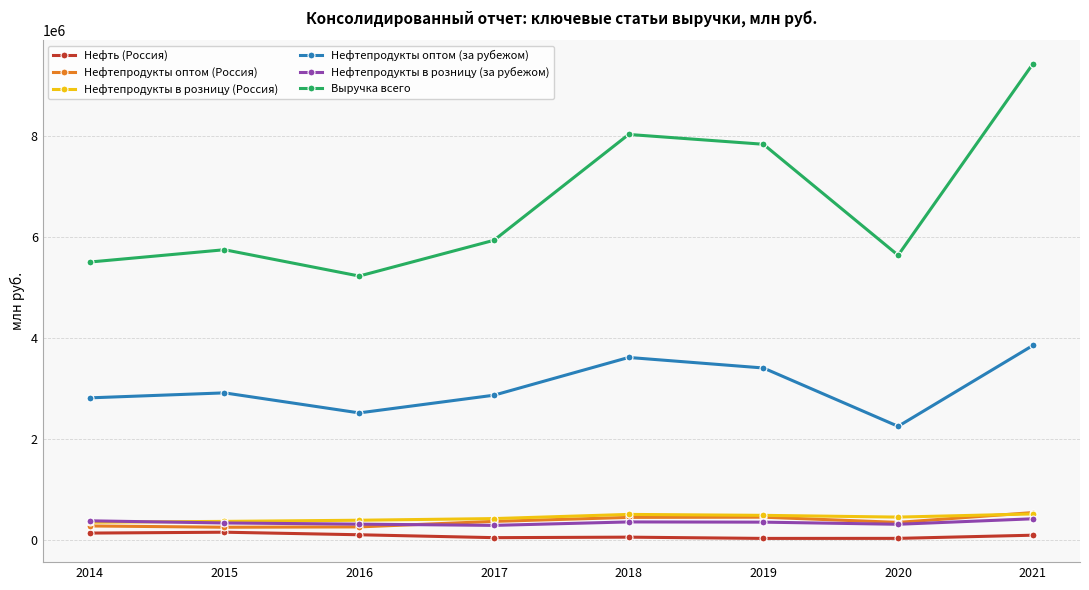

At which category is the sum across all series the highest?

2021